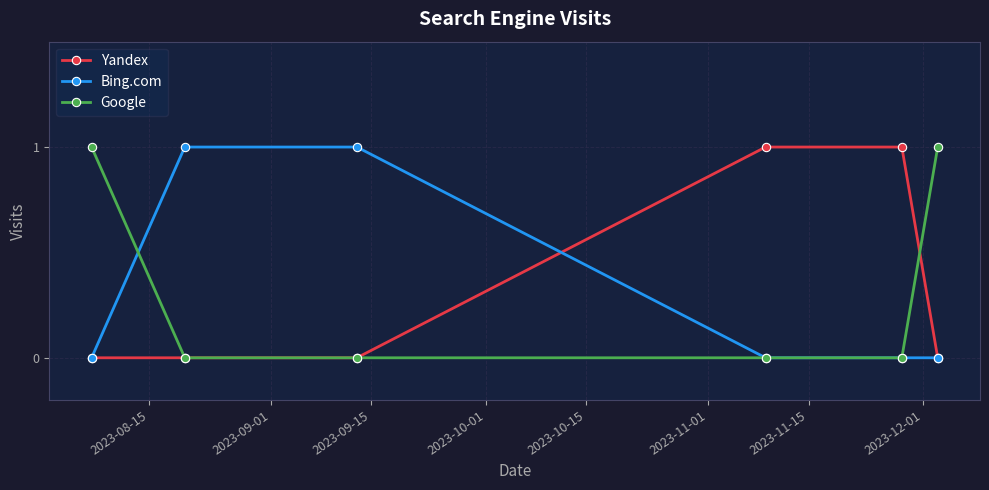

Reading right to left, transcribe all the data shown in this chart.

Yandex: 0	1	1	0	0	0
Bing.com: 0	0	0	1	1	0
Google: 1	0	0	0	0	1